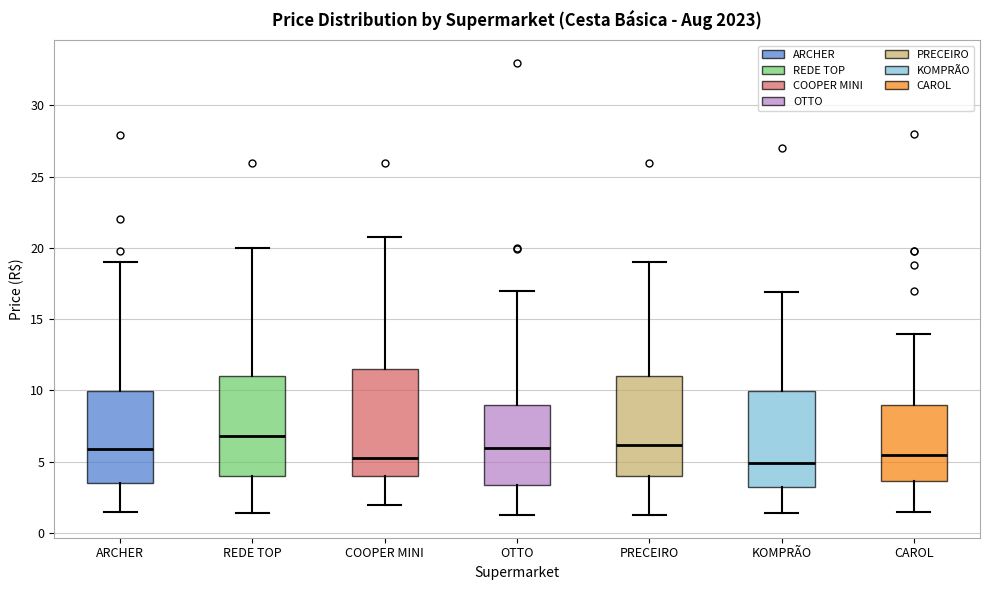

Where is the lower edge of the box for REDE TOP on the y-axis? The values are not printed on the chart, so give them approximately, as read against the axis.

4.0